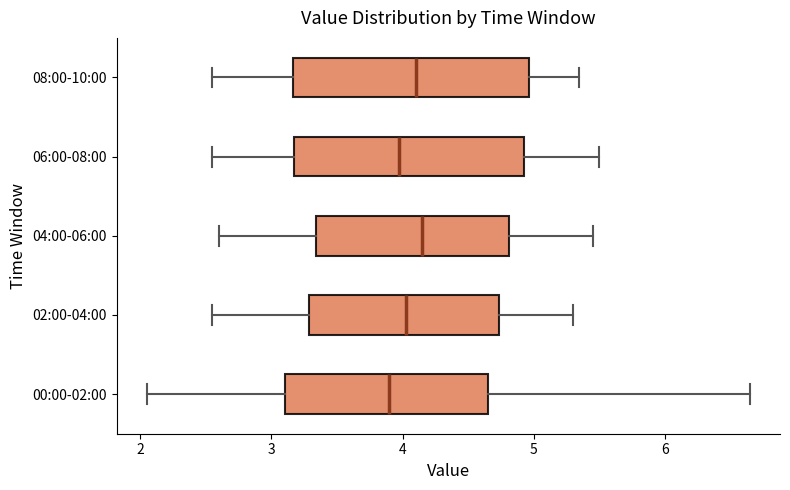

Reading bottom to top, transcribe this box plot: for each box, give where its median line is, the range the box spans, and where its two whiskers end, as read against the x-axis. The values are not printed on the chart, so give them approximately, as read against the axis.

00:00-02:00: median 3.9, box 3.1 to 4.7, whiskers 2.1 to 6.7
02:00-04:00: median 4.0, box 3.3 to 4.7, whiskers 2.6 to 5.3
04:00-06:00: median 4.2, box 3.3 to 4.8, whiskers 2.6 to 5.5
06:00-08:00: median 4.0, box 3.2 to 4.9, whiskers 2.6 to 5.5
08:00-10:00: median 4.1, box 3.2 to 5.0, whiskers 2.6 to 5.4